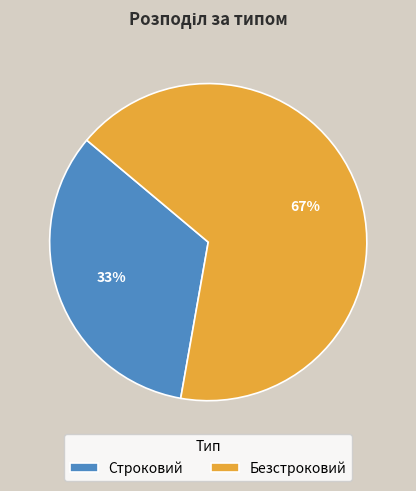

To the nearest percent, what is the combined percentage of Безстроковий and Строковий?

100%